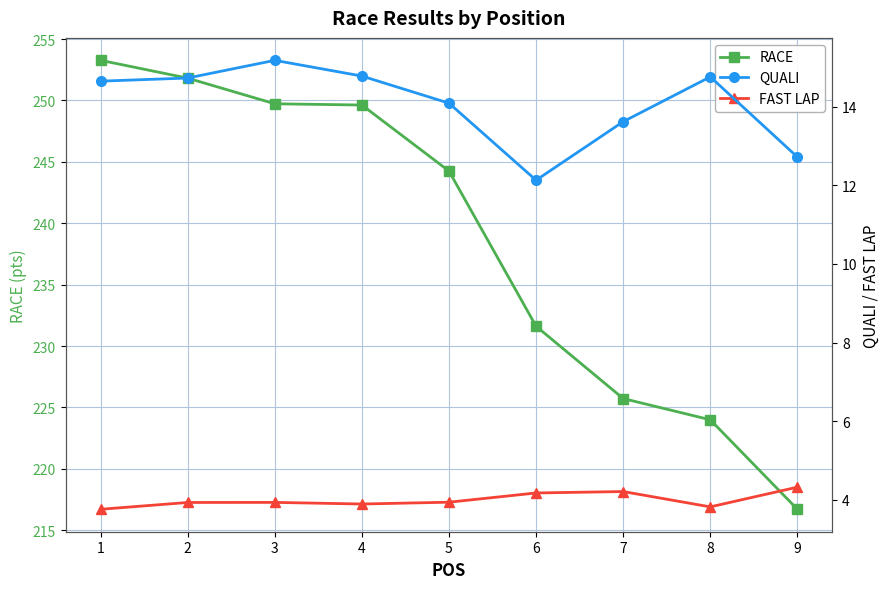

What is the average value of the QUALI series?

14.1